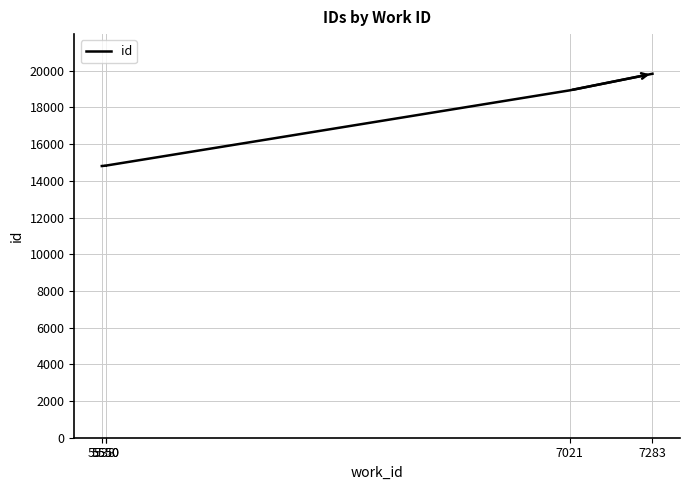

What is the difference between the maximum and minimum values?

5029